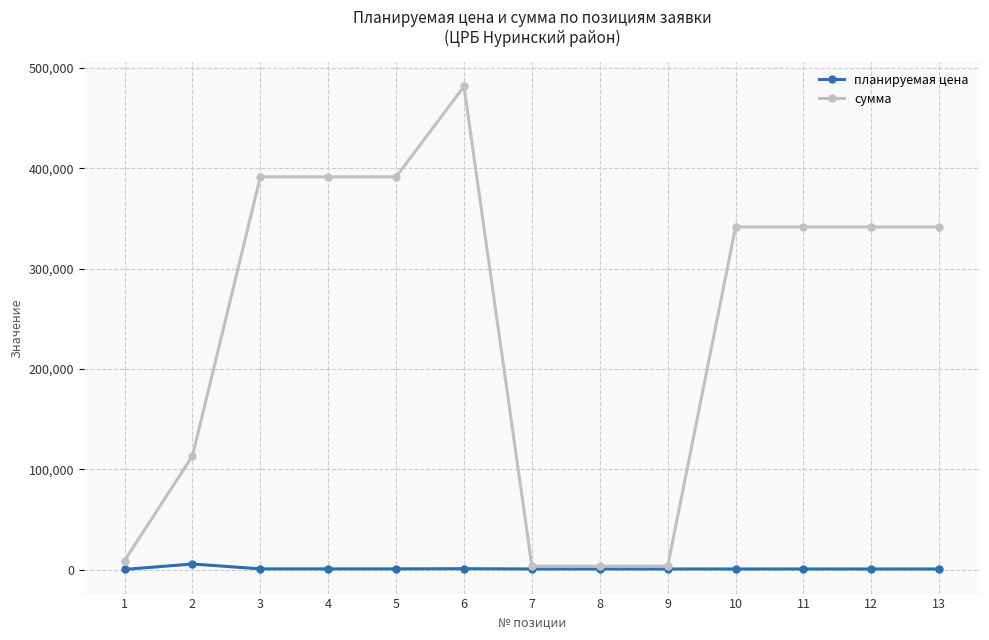

Which series has the largest range (max minus min)?

сумма